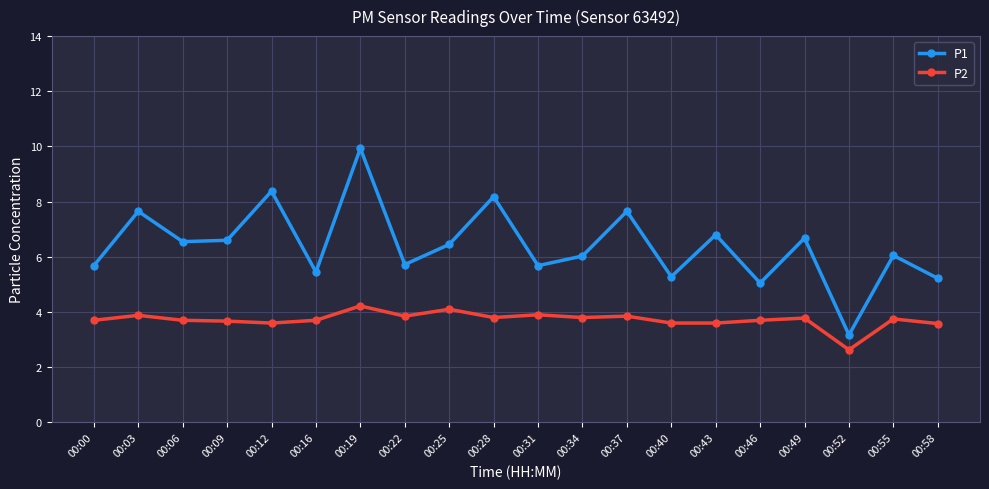

Which series changed the most between 00:12 and 00:49?

P1